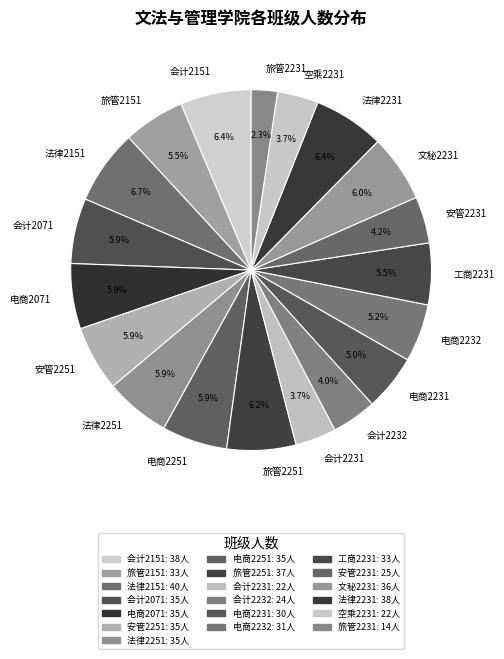

To the nearest percent, what is the difference between the 法律2251 and 会计2231 slice percentages?

2%